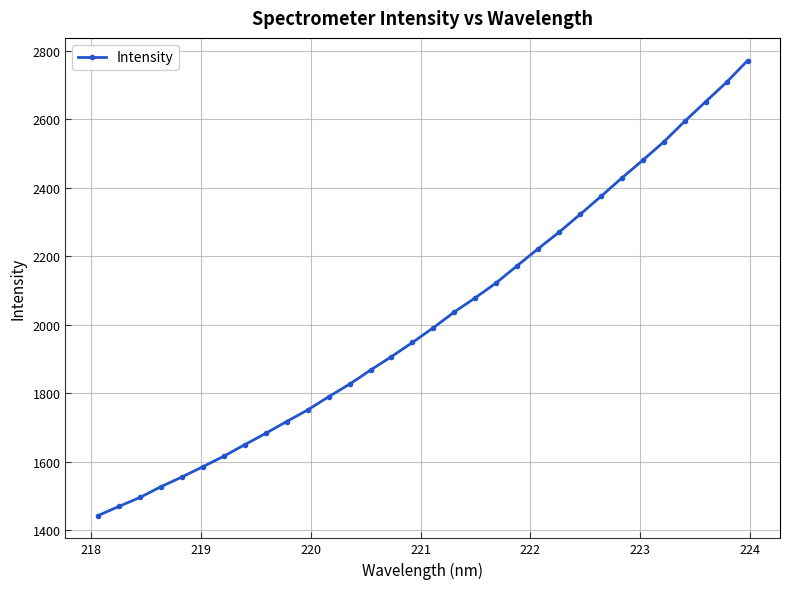

What is the value of the 12th point from the left?

1789.9